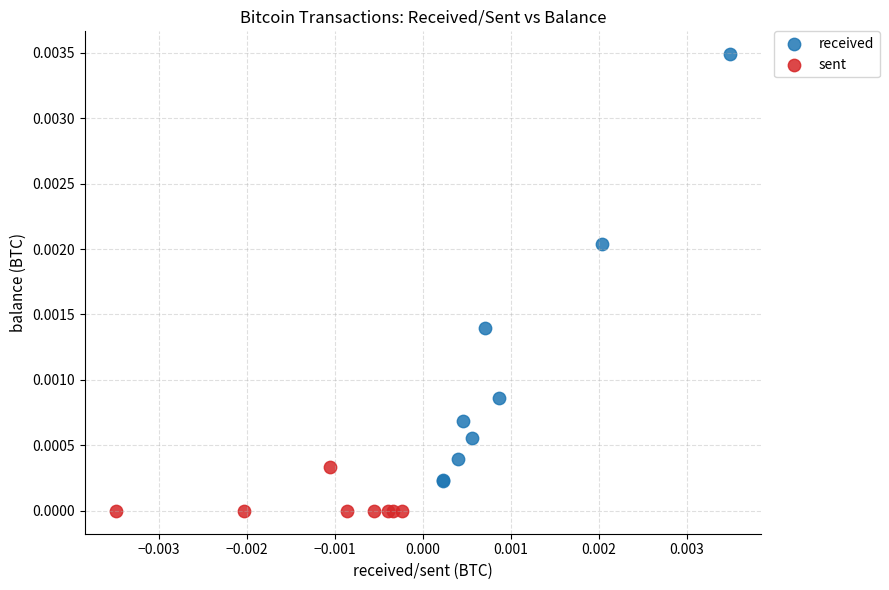

Which series has the largest Y range (max minus min)?

received